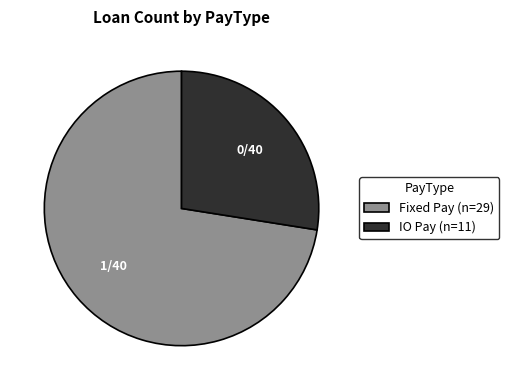

The Fixed Pay slice represents 87% of the pie. True or false?

False